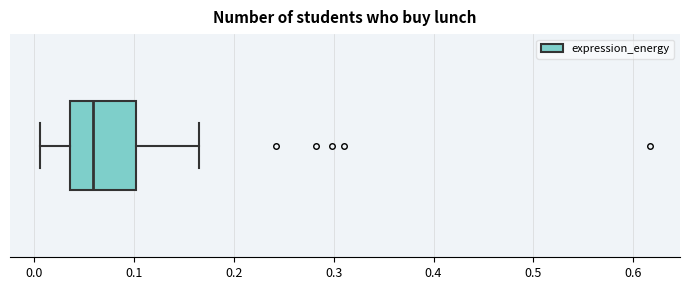

Read this box plot against the x-axis: the position of the median line, the range covered by the box, and the ends of both whiskers. The values are not printed on the chart, so give them approximately, as read against the axis.

median 0.06, box 0.04 to 0.10, whiskers 0.01 to 0.16